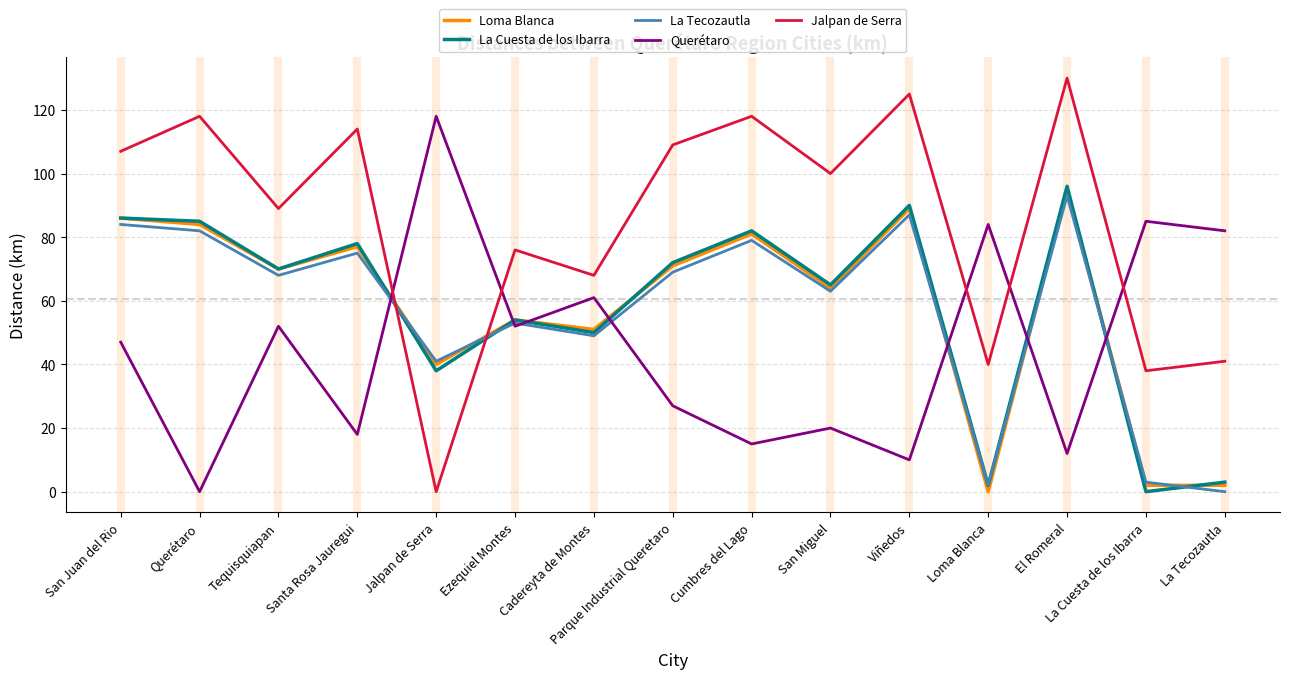

Which category has the highest value in the Jalpan de Serra series?

El Romeral